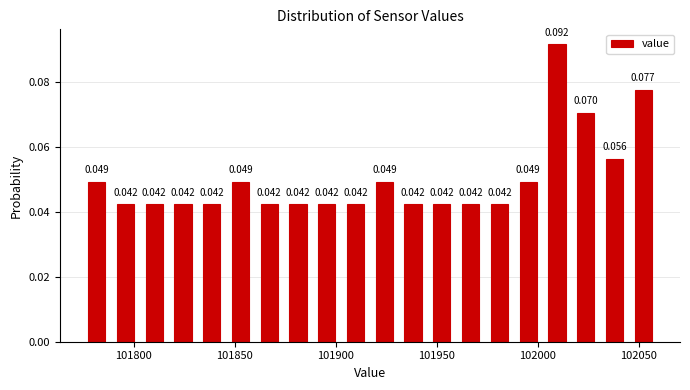

Read against the x-axis, roughly where is the centre of the tallest bar?

102010